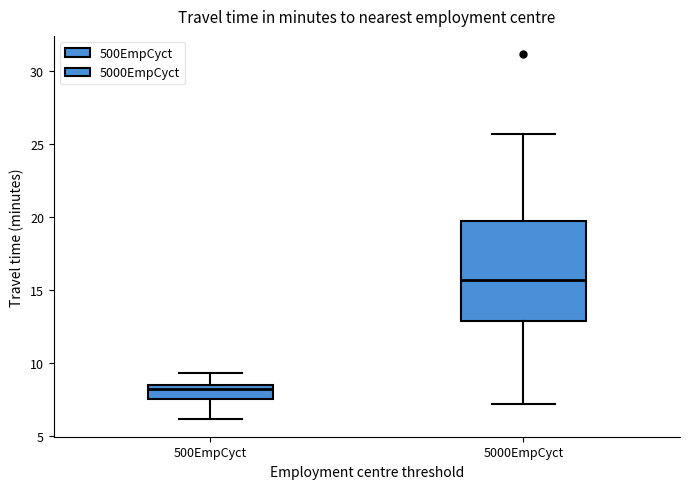

Where does the upper whisker of the box for 5000EmpCyct end on the y-axis? The values are not printed on the chart, so give them approximately, as read against the axis.

25.5